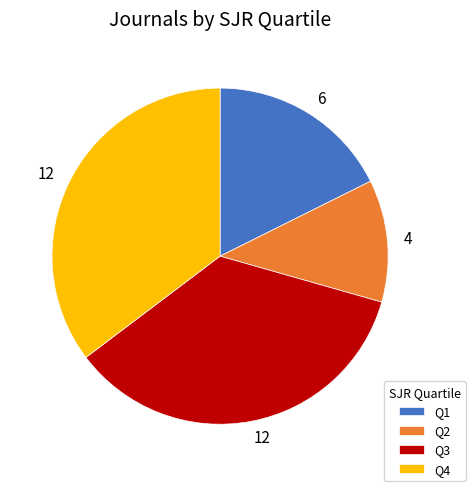

Do Q2 and Q1 together represent more than half of the pie?

No